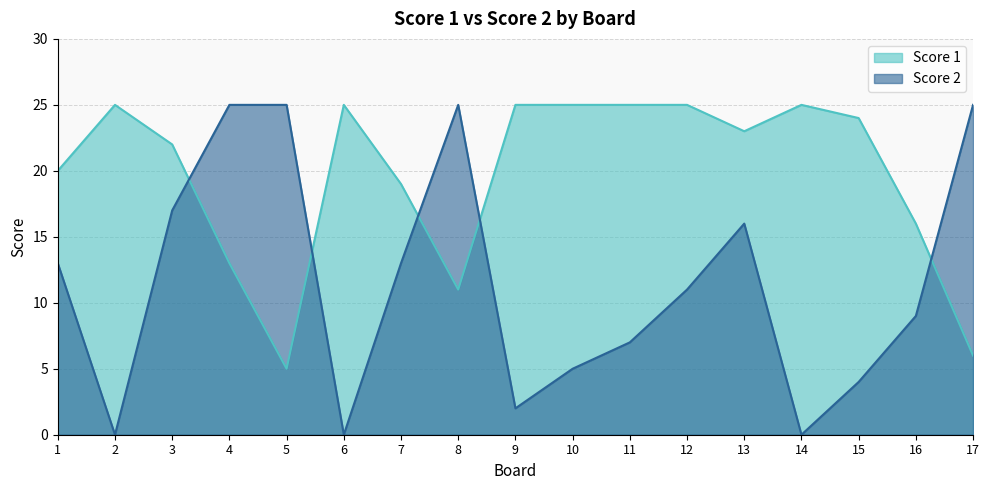

Where do Score 1 and Score 2 first cross each other?

3 and 4